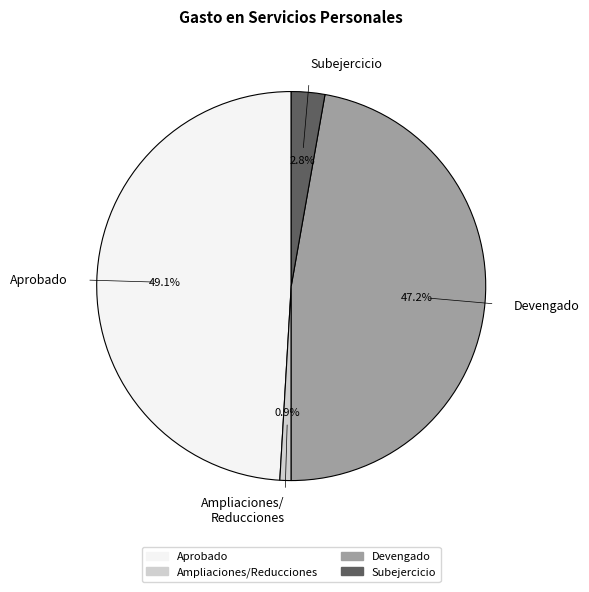

Do Subejercicio and Aprobado together represent more than half of the pie?

Yes